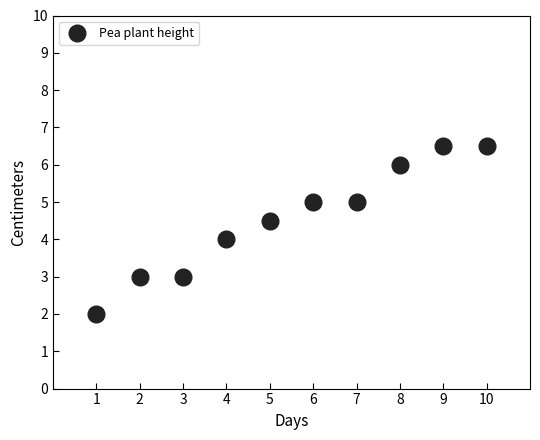

What is the range of Y values (max minus min)?

4.5